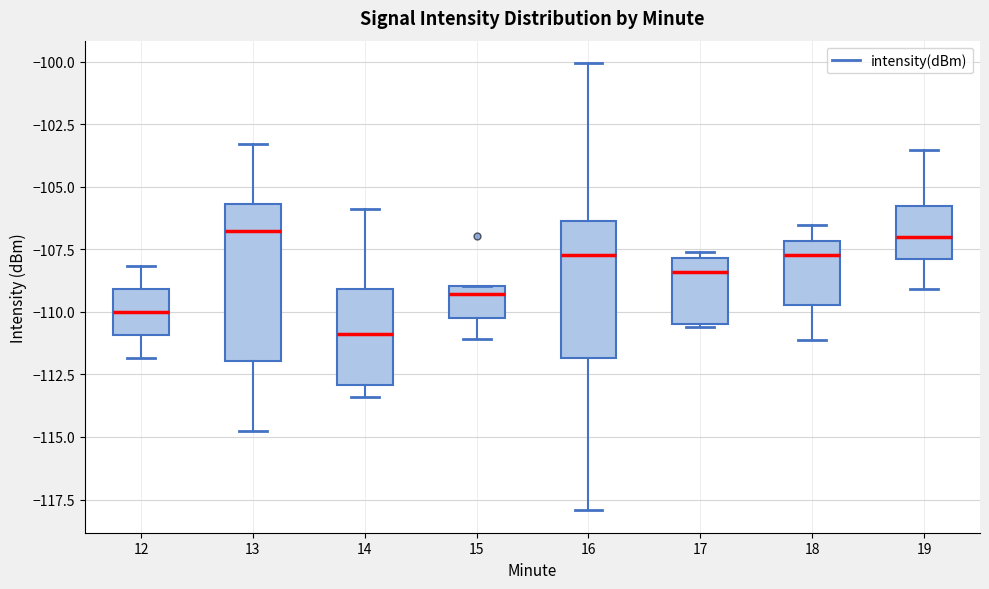

Reading left to right, transcribe this box plot: for each box, give where its median line is, the range the box spans, and where its two whiskers end, as read against the y-axis. The values are not printed on the chart, so give them approximately, as read against the axis.

12: median -110.0, box -111.0 to -109.0, whiskers -112.0 to -108.0
13: median -107.0, box -112.0 to -105.5, whiskers -115.0 to -103.5
14: median -111.0, box -113.0 to -109.0, whiskers -113.5 to -106.0
15: median -109.5, box -110.5 to -109.0, whiskers -111.0 to -109.0
16: median -107.5, box -112.0 to -106.5, whiskers -118.0 to -100.0
17: median -108.5, box -110.5 to -108.0, whiskers -110.5 to -107.5
18: median -107.5, box -109.5 to -107.0, whiskers -111.0 to -106.5
19: median -107.0, box -108.0 to -106.0, whiskers -109.0 to -103.5